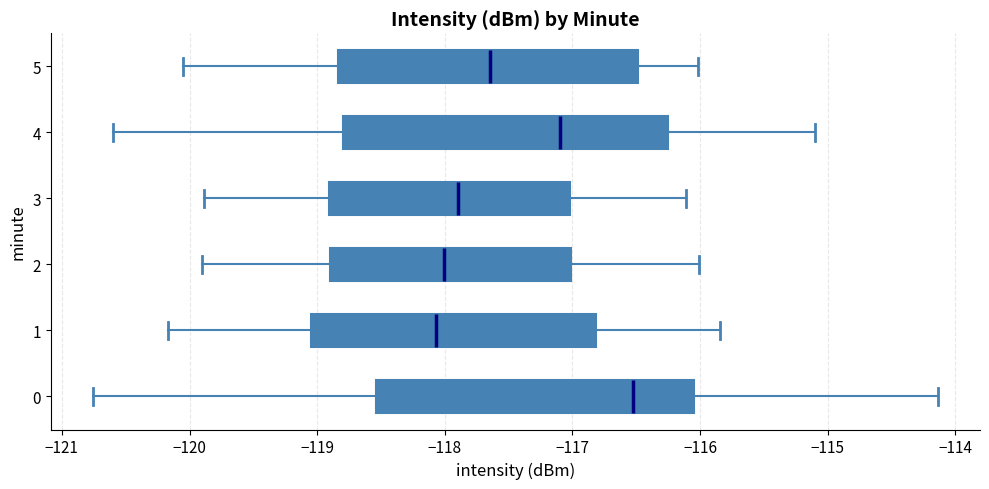

Where does the left whisker of the box at y = 5 end on the x-axis? The values are not printed on the chart, so give them approximately, as read against the axis.

-120.1